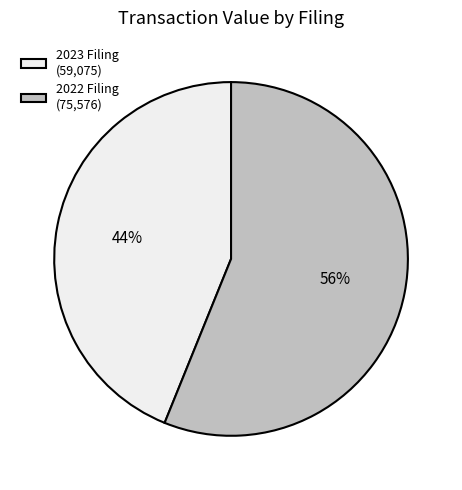

Is it true that 2023 Filing (59,075) is 49% of the pie?

False